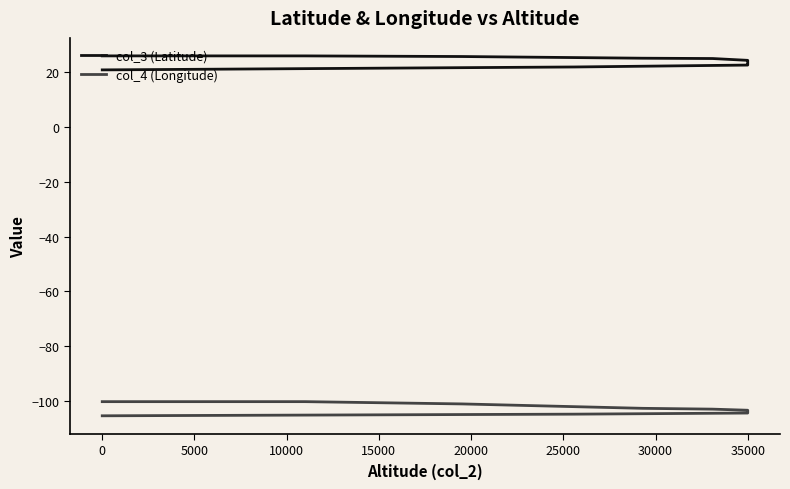

What is the sum of all col_4 (Longitude) values?

-1131.6